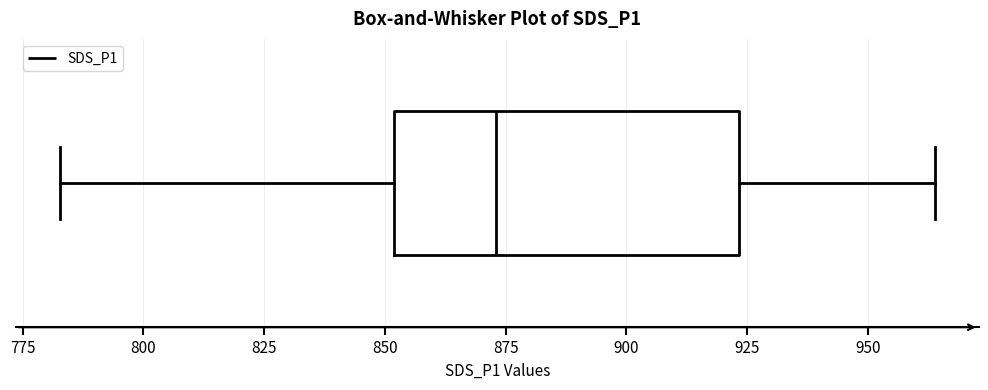

Where does the right whisker of the box end on the x-axis? The values are not printed on the chart, so give them approximately, as read against the axis.

965